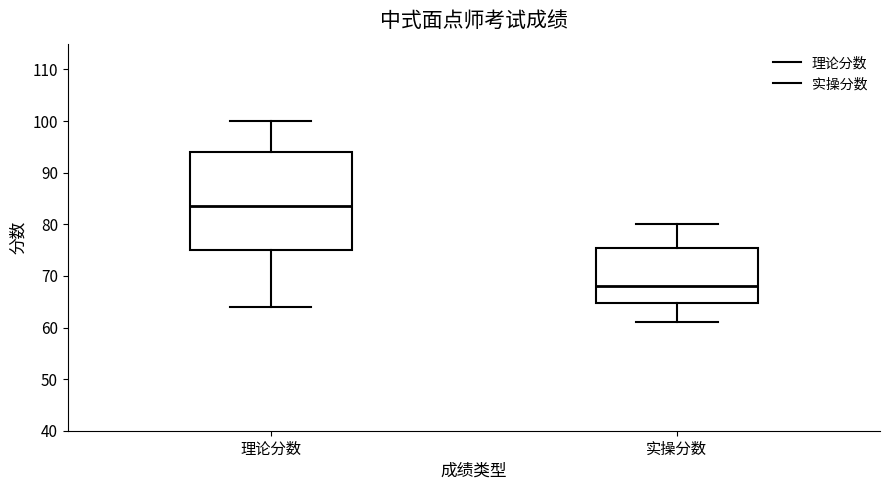

Where does the median line of the box for 理论分数 sit on the y-axis? The values are not printed on the chart, so give them approximately, as read against the axis.

84